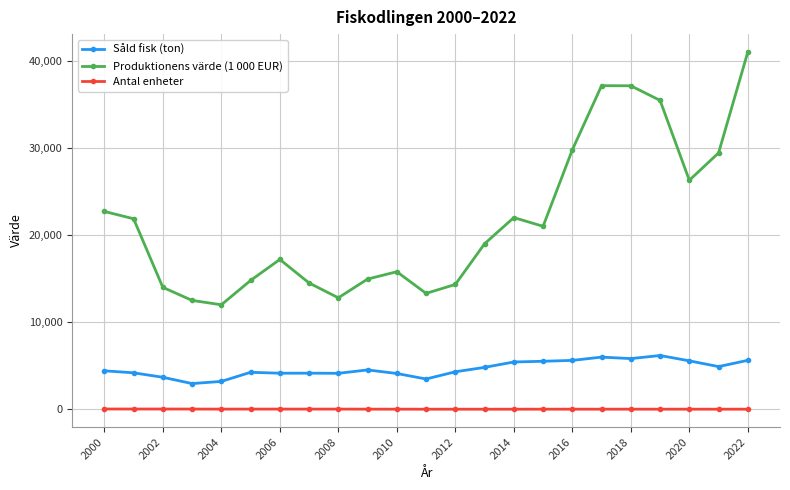

True or false: Produktionens värde (1 000 EUR) has more than 2 points higher than both neighbors.

True